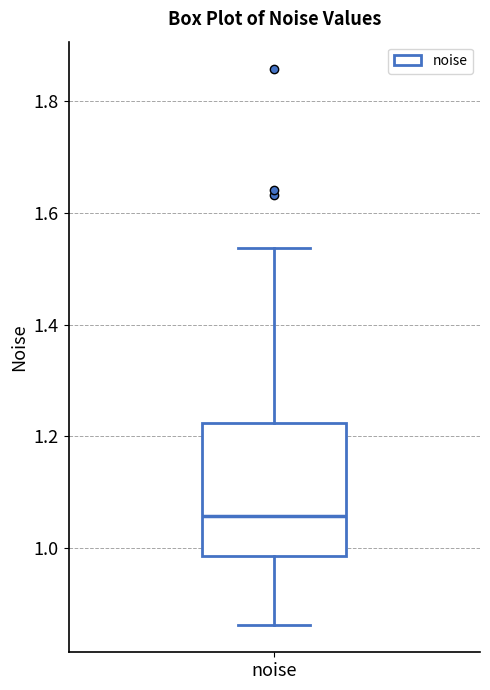

Where is the lower edge of the box for noise on the y-axis? The values are not printed on the chart, so give them approximately, as read against the axis.

0.98